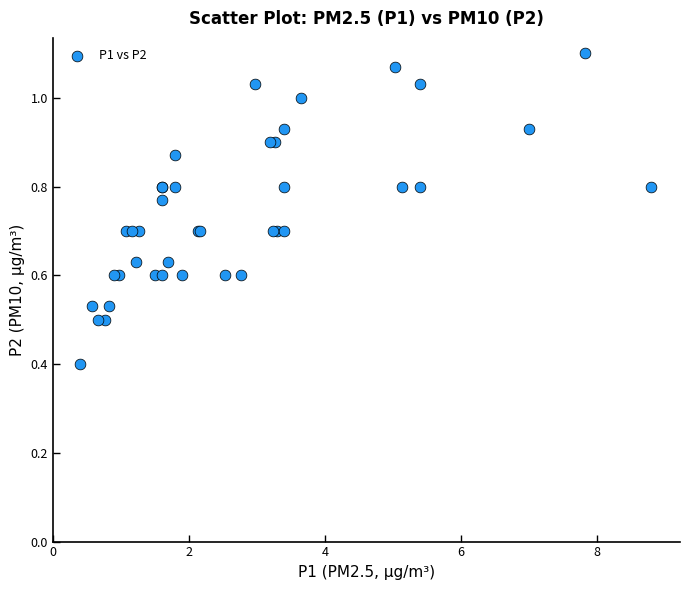

What Y value in the scatter plot is closest to 0?

0.4